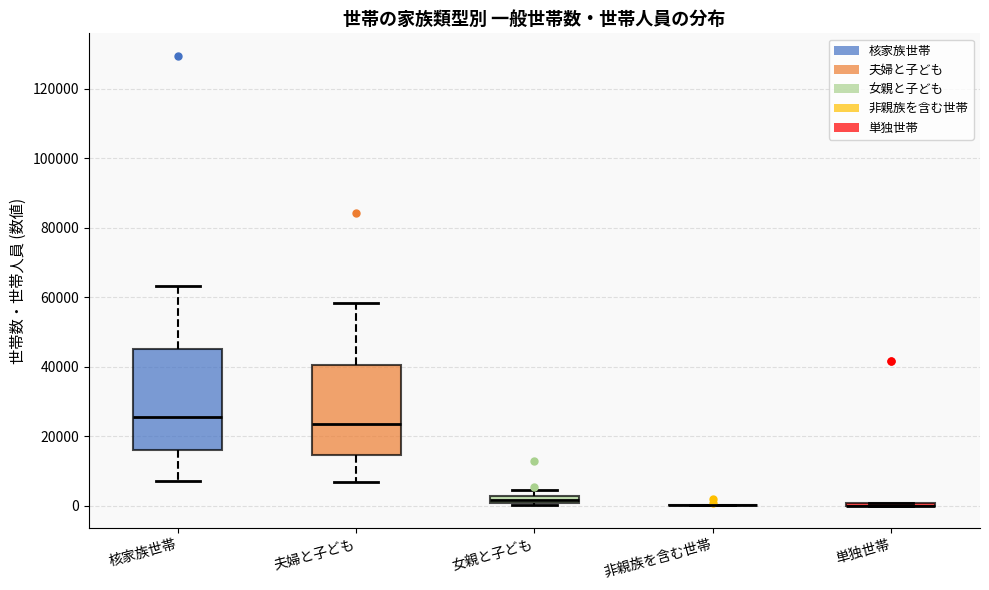

Which box is the tallest, from its lower edge to its upper edge?

核家族世帯